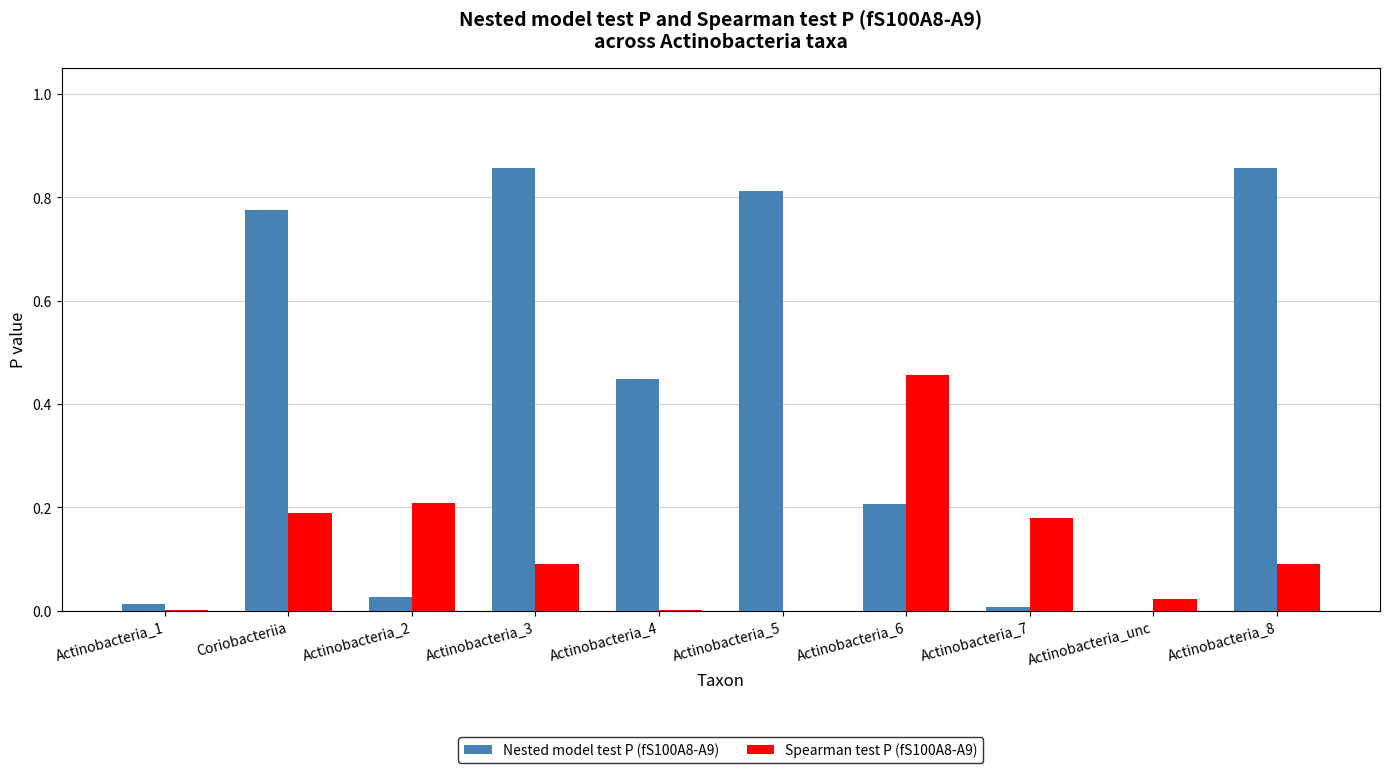

Which series has the largest total across all categories?

Nested model test P (fS100A8-A9)